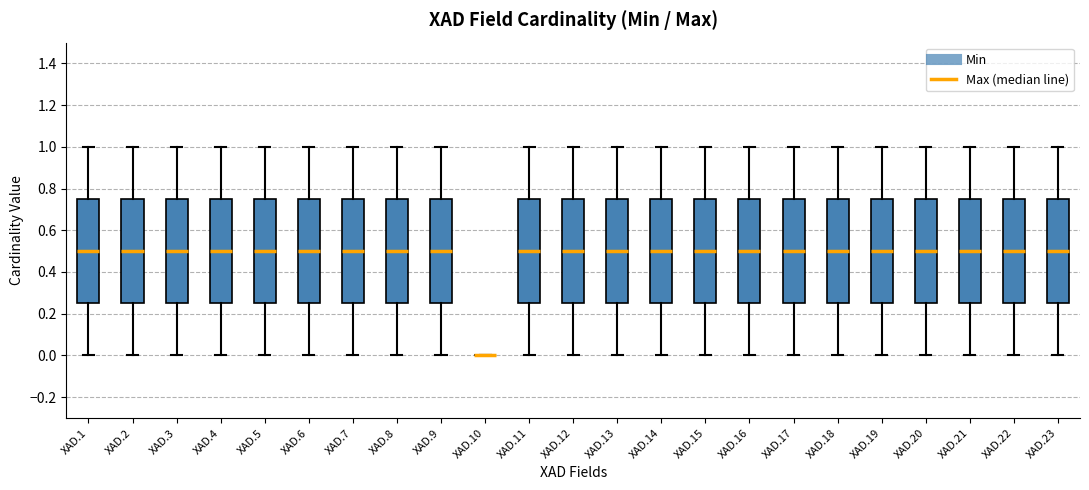

Where is the lower edge of the box for XAD.17 on the y-axis? The values are not printed on the chart, so give them approximately, as read against the axis.

0.26